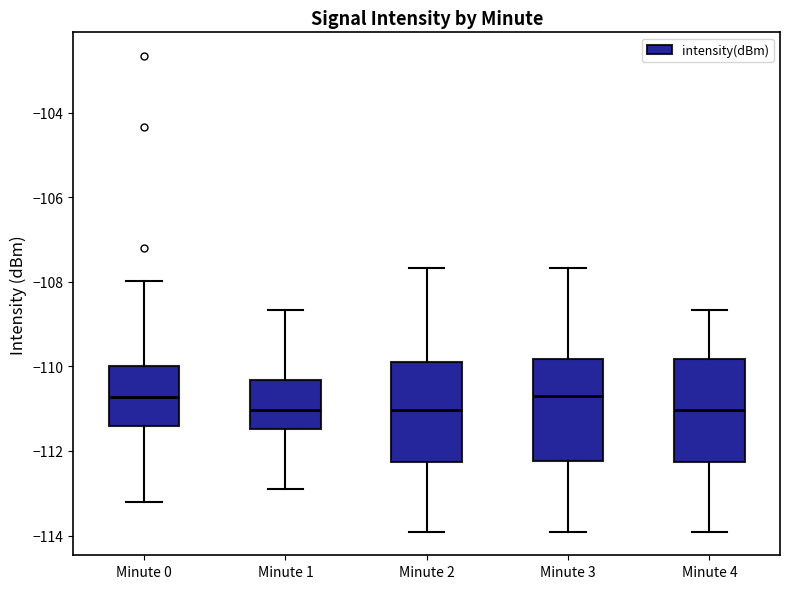

Where does the upper whisker of the box for Minute 0 end on the y-axis? The values are not printed on the chart, so give them approximately, as read against the axis.

-108.0